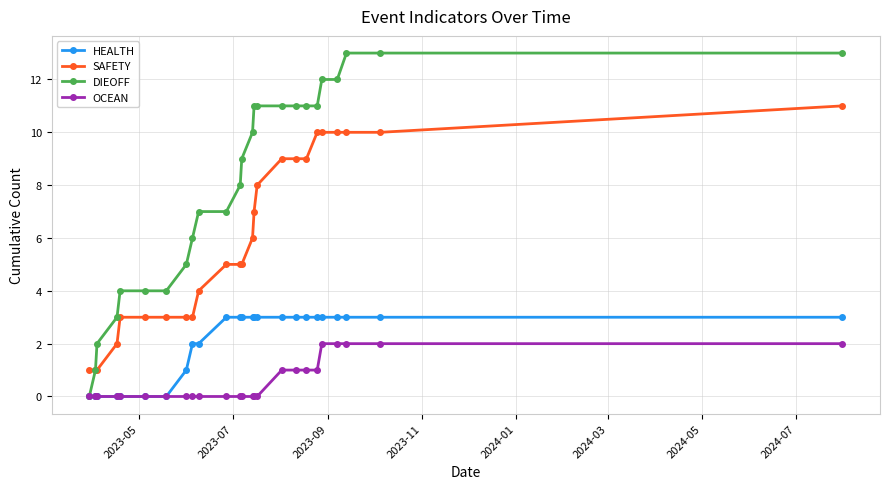

What is the value of the DIEOFF point at the 24th from the left?

13